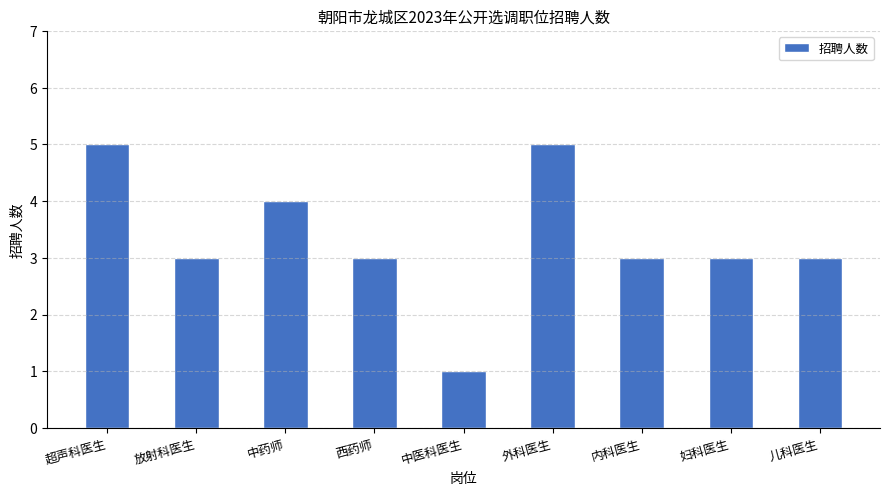

Does the chart contain stacked bars?

No